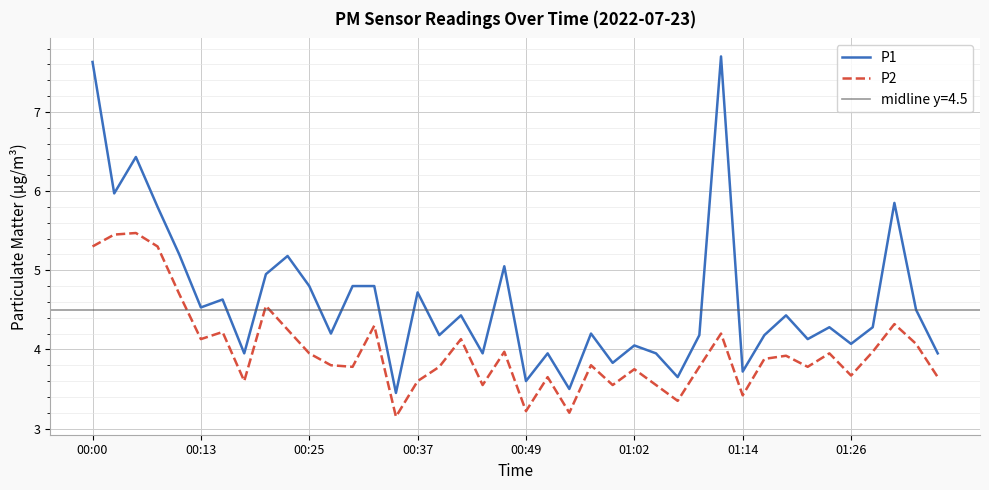

What is the difference between the P1 values at 9 and 29?

2.5